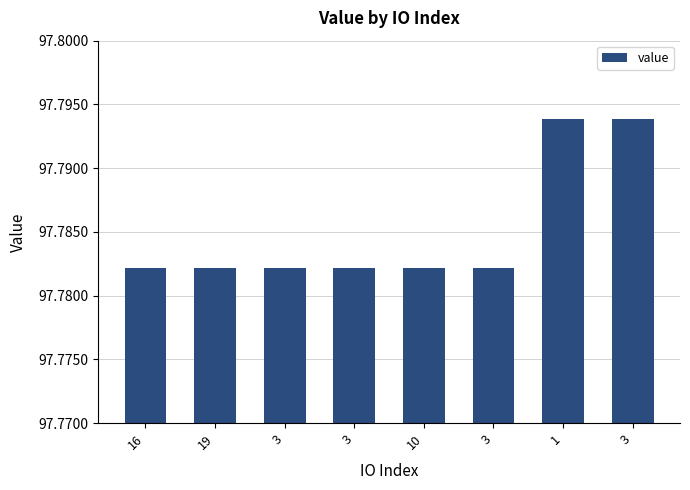

Approximately how many times larger is the value at 10 compared to 1?

1.0